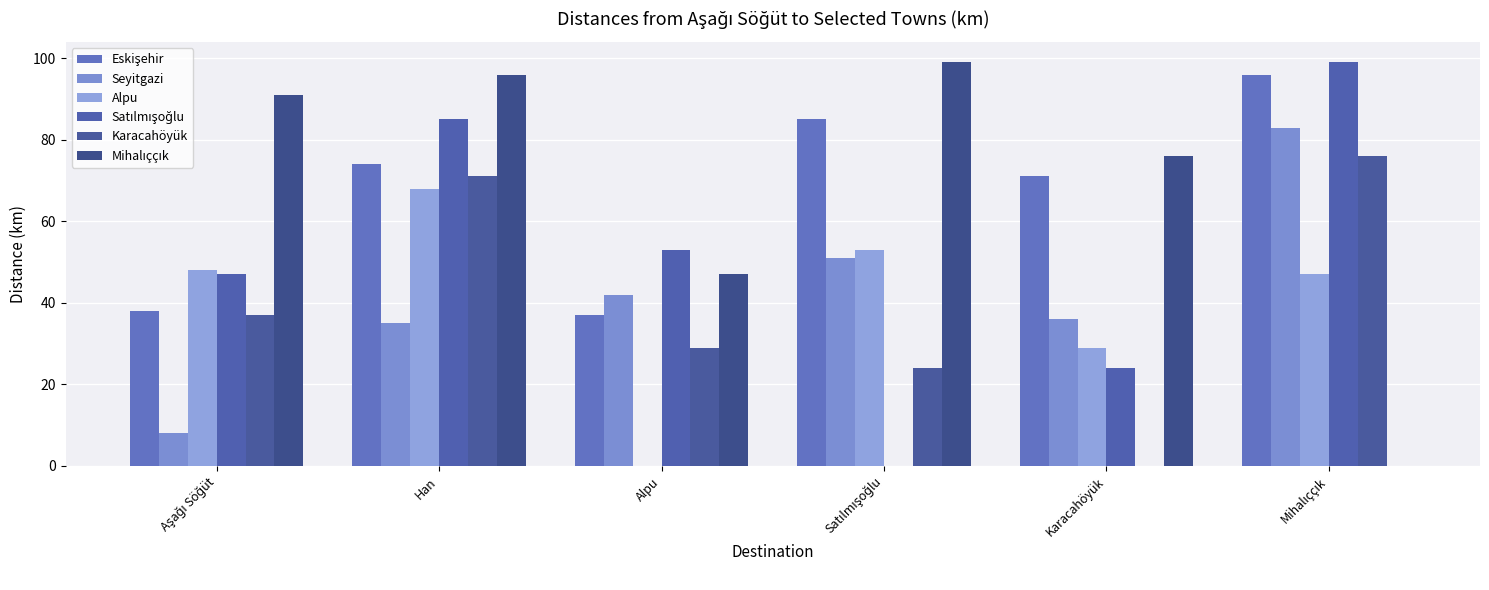

What is the difference between the Eskişehir values at Aşağı Söğüt and Han?

36